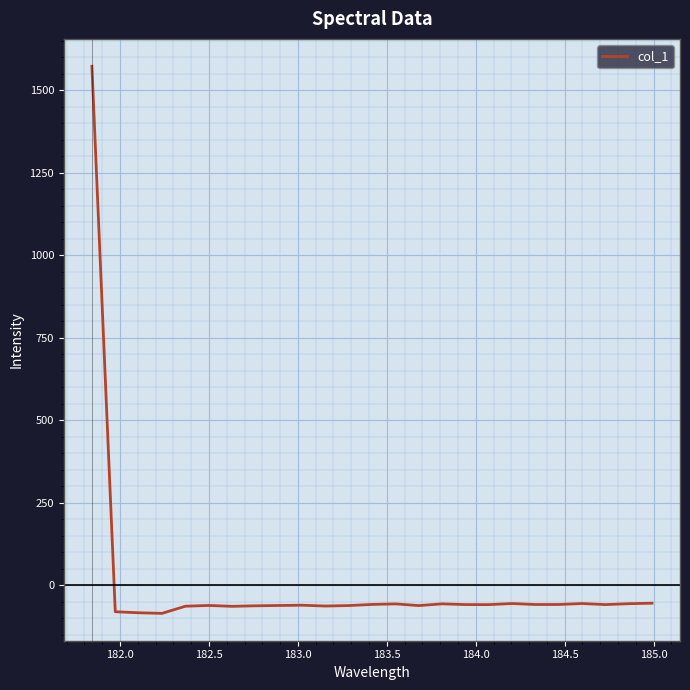

What is the difference between the maximum and minimum values?

1657.3